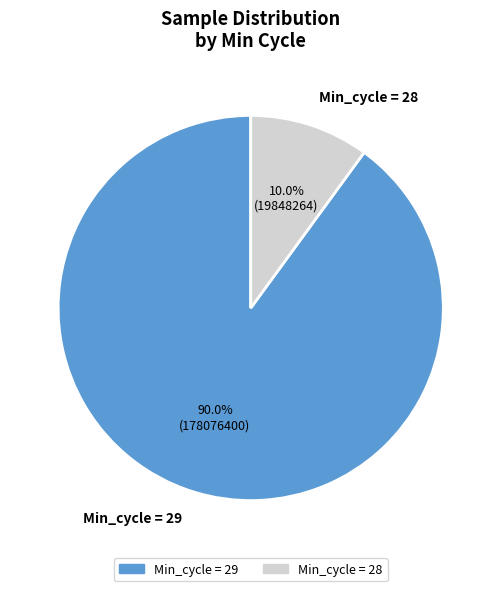

Which slice is the smallest?

Min_cycle = 28